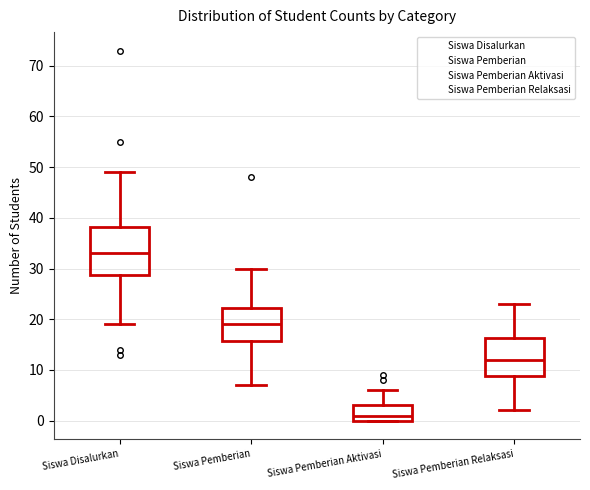

Which box is the tallest, from its lower edge to its upper edge?

Siswa Disalurkan